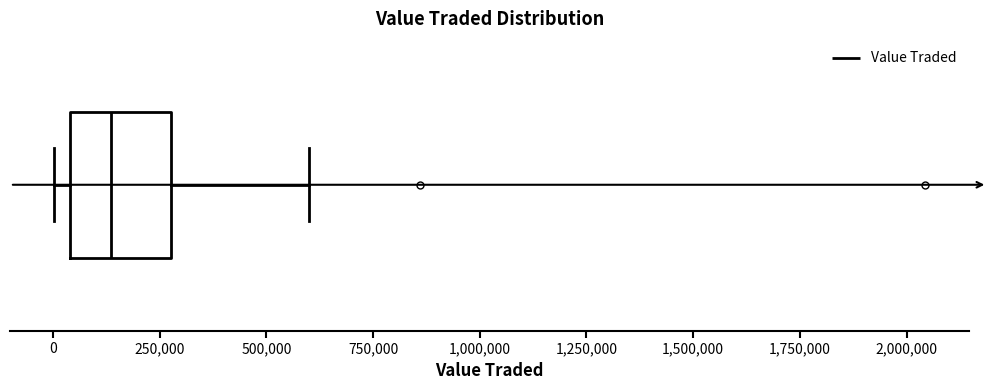

Transcribe this box plot: give where the median line is, the range the box spans, and where the two whiskers end, as read against the x-axis. The values are not printed on the chart, so give them approximately, as read against the axis.

median 150000, box 50000 to 300000, whiskers 0 to 600000